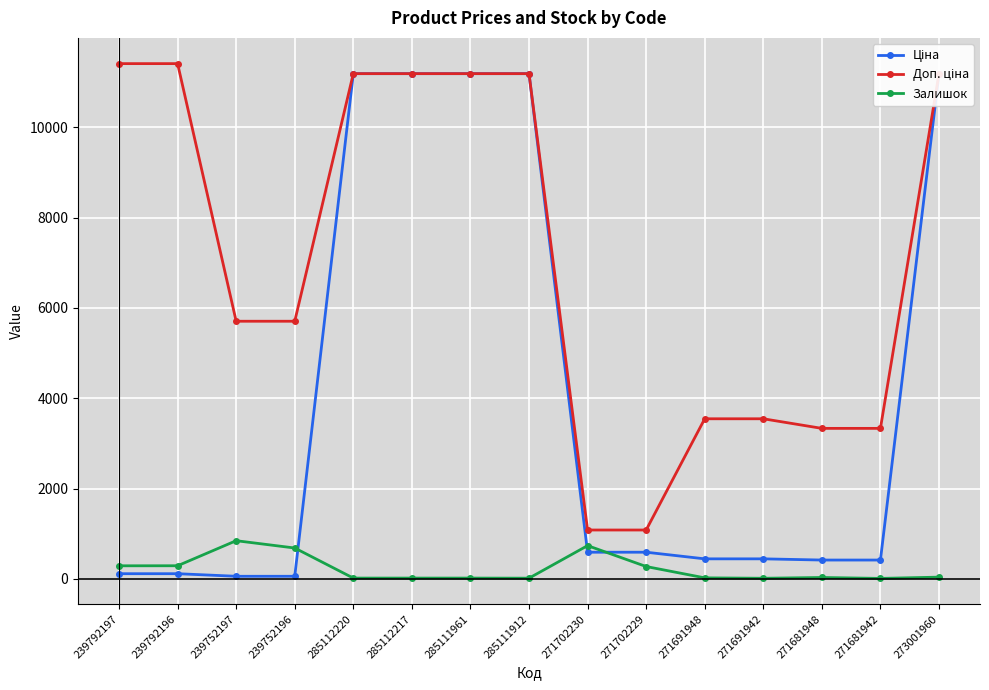

Between 285112217 and 239792196, which is larger?

285112217